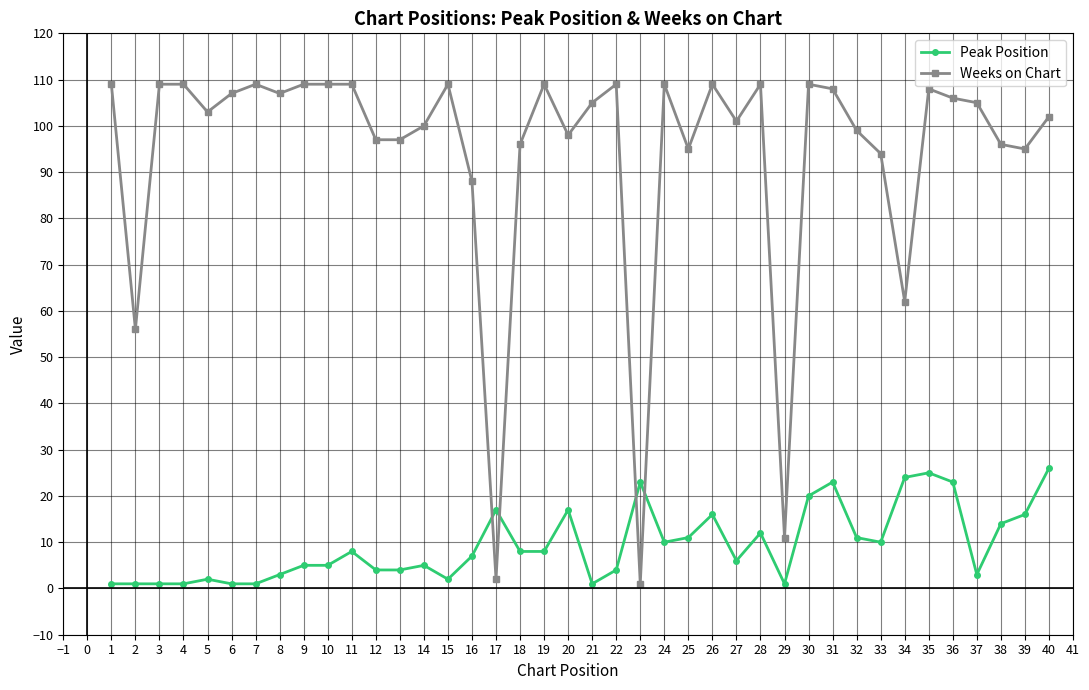

Reading left to right, extract all data points from this chart.

Peak Position: 1	1	1	1	2	1	1	3	5	5	8	4	4	5	2	7	17	8	8	17	1	4	23	10	11	16	6	12	1	20	23	11	10	24	25	23	3	14	16	26
Weeks on Chart: 109	56	109	109	103	107	109	107	109	109	109	97	97	100	109	88	2	96	109	98	105	109	1	109	95	109	101	109	11	109	108	99	94	62	108	106	105	96	95	102